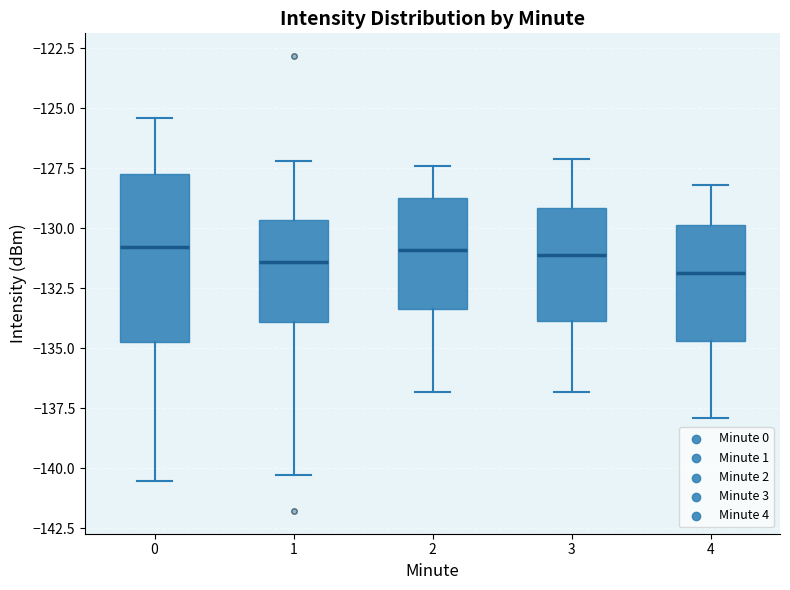

Where does the lower whisker of the box at x = 1 end on the y-axis? The values are not printed on the chart, so give them approximately, as read against the axis.

-140.5